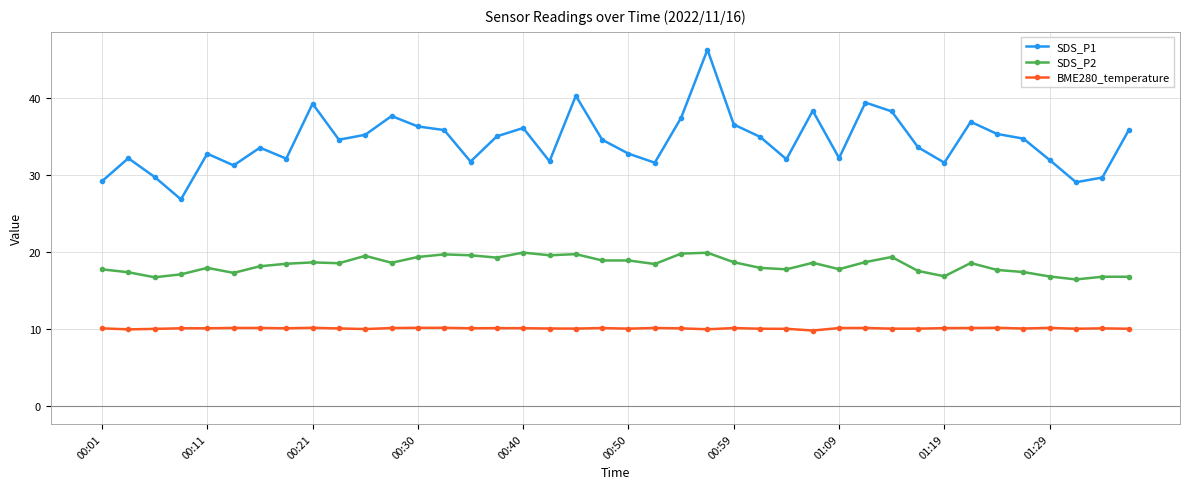

How many data points does each series have?

40